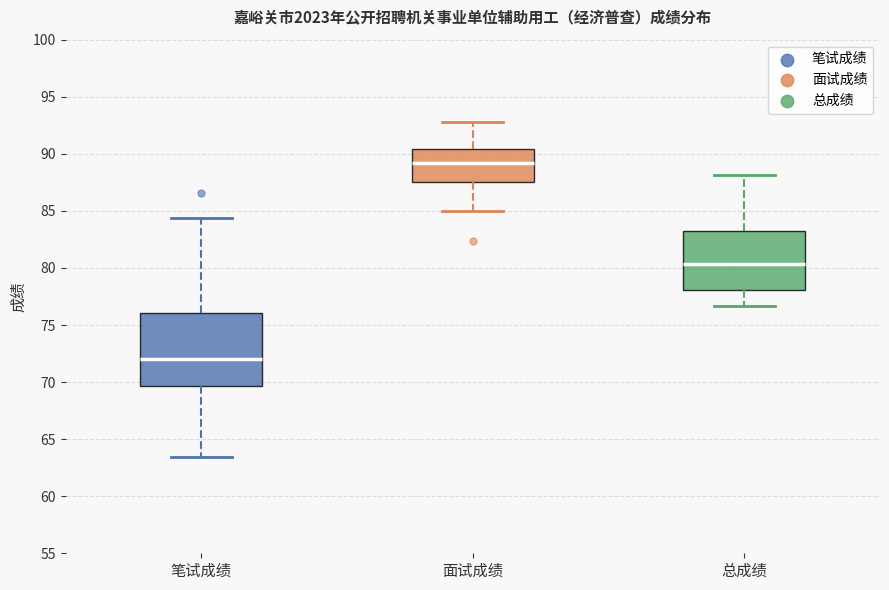

Where is the upper edge of the box for 笔试成绩 on the y-axis? The values are not printed on the chart, so give them approximately, as read against the axis.

76.0